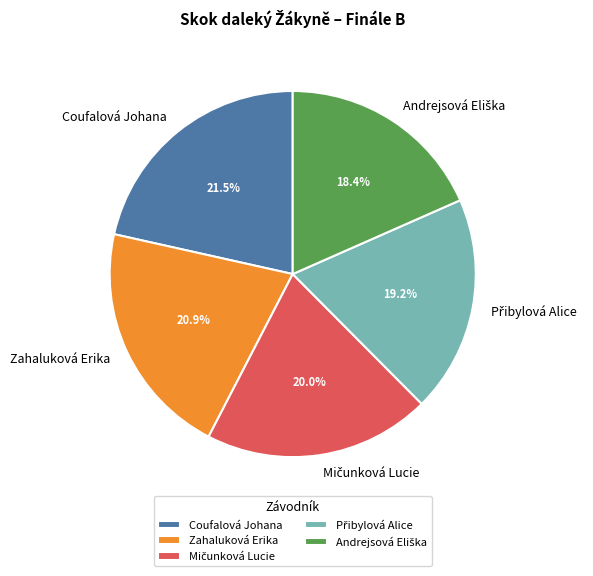

Is there a majority slice in this chart?

No